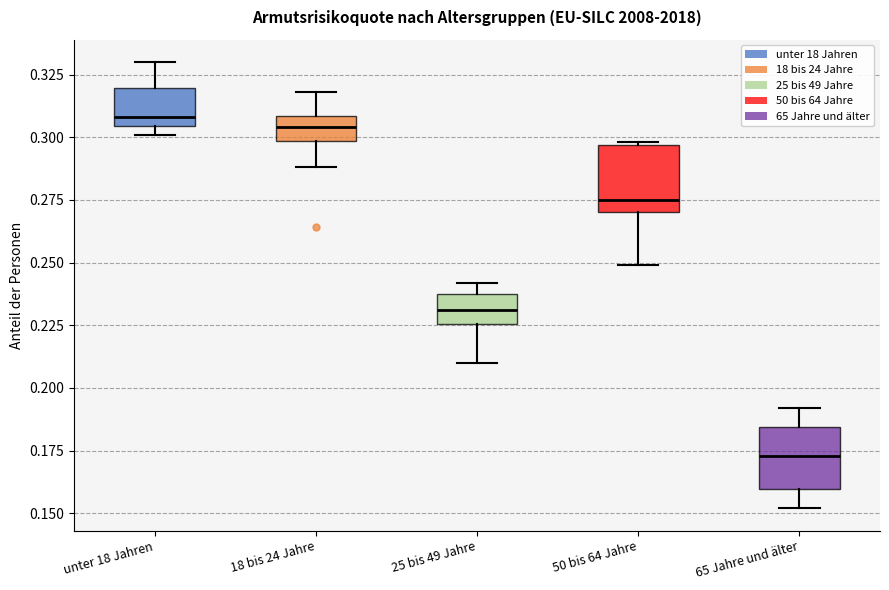

Reading left to right, read every box against the y-axis: the position of its median line, the range the box covers, and the ends of its whiskers. The values are not printed on the chart, so give them approximately, as read against the axis.

unter 18 Jahren: median 0.310, box 0.305 to 0.320, whiskers 0.300 to 0.330
18 bis 24 Jahre: median 0.305, box 0.300 to 0.310, whiskers 0.290 to 0.320
25 bis 49 Jahre: median 0.230, box 0.225 to 0.240, whiskers 0.210 to 0.240 (just above the box's upper edge)
50 bis 64 Jahre: median 0.275, box 0.270 to 0.295, whiskers 0.250 to 0.300
65 Jahre und älter: median 0.175, box 0.160 to 0.185, whiskers 0.150 to 0.190